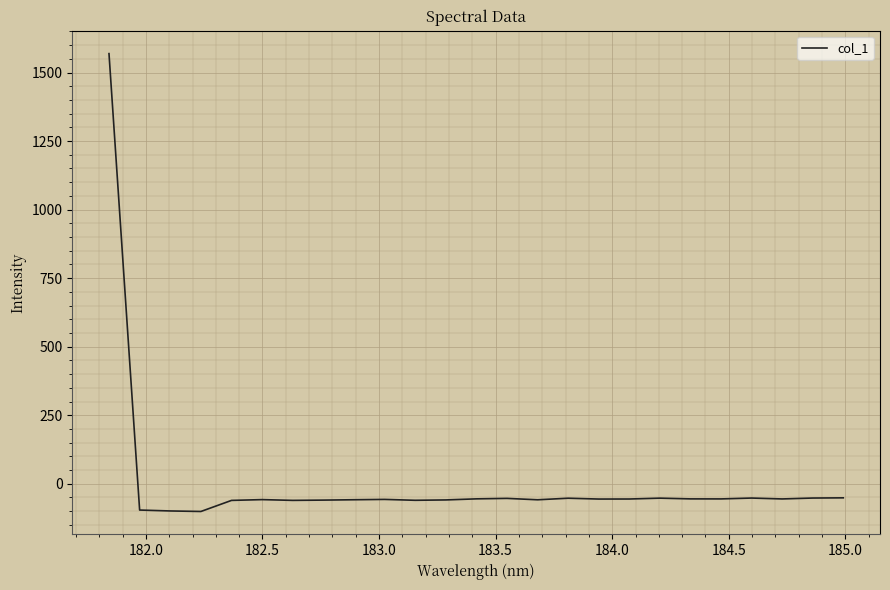

How many values exceed -55?

8